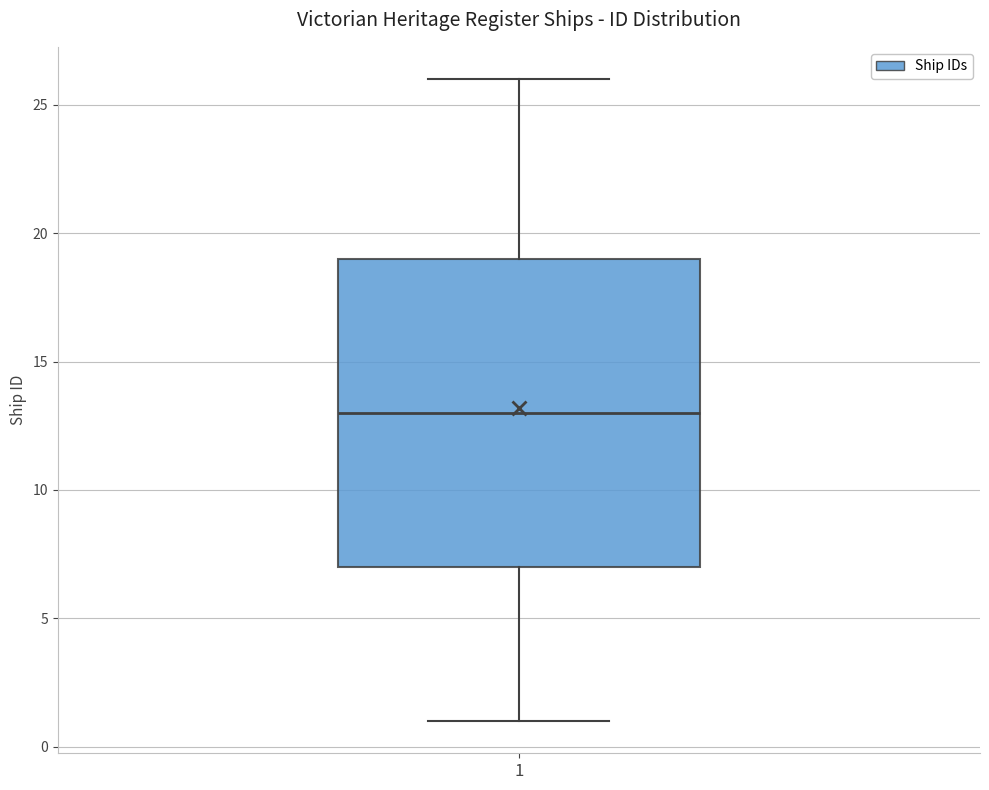

Read this box plot against the y-axis: the position of the median line, the range covered by the box, and the ends of both whiskers. The values are not printed on the chart, so give them approximately, as read against the axis.

median 13, box 7 to 19, whiskers 1 to 26